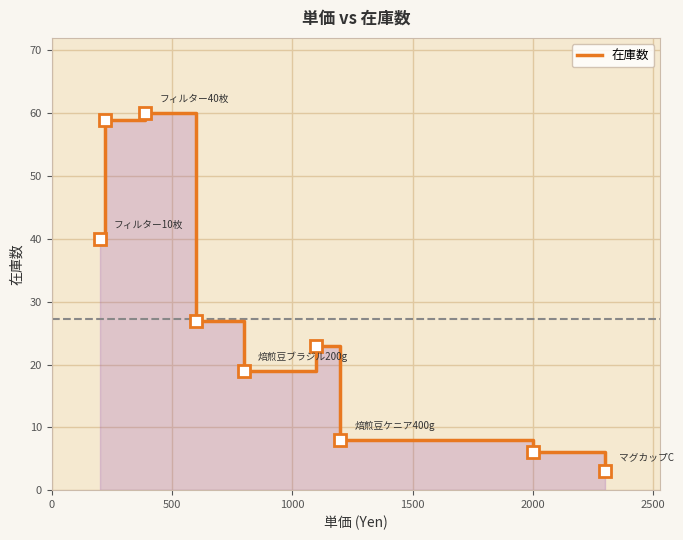

Between 7 and 3000, which is larger?

3000